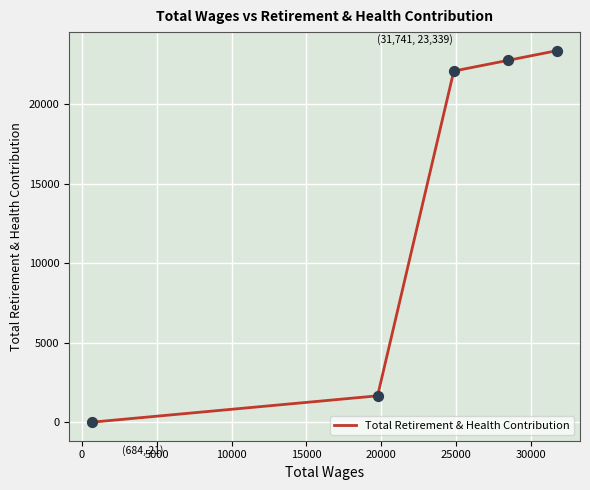

True or false: there are more than 2 points higher than both neighbors.

False